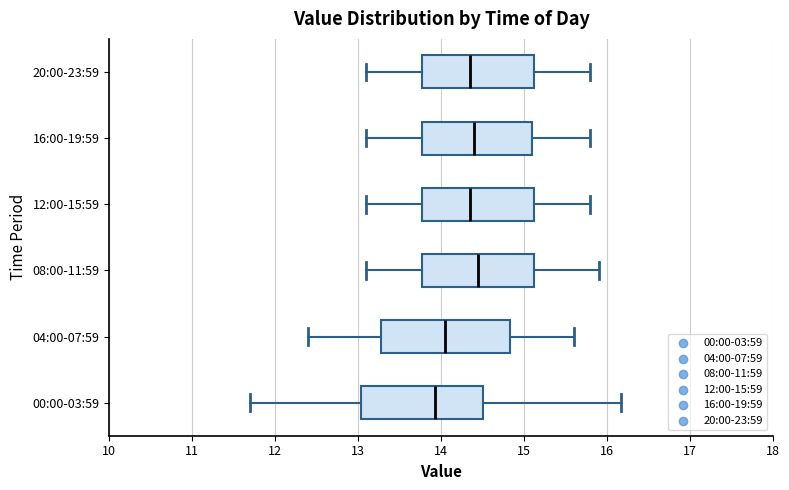

Which box has the furthest to the left median line?

00:00-03:59